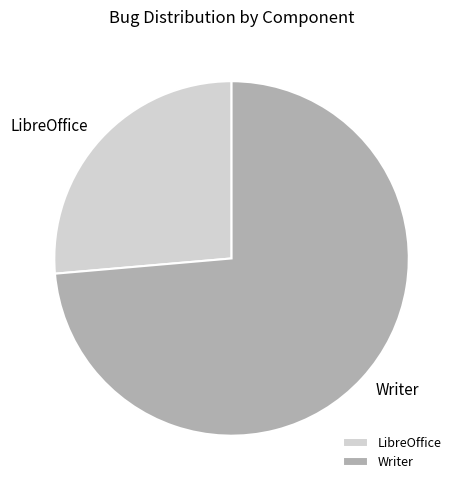

Is there any slice that represents more than half of the pie?

Yes